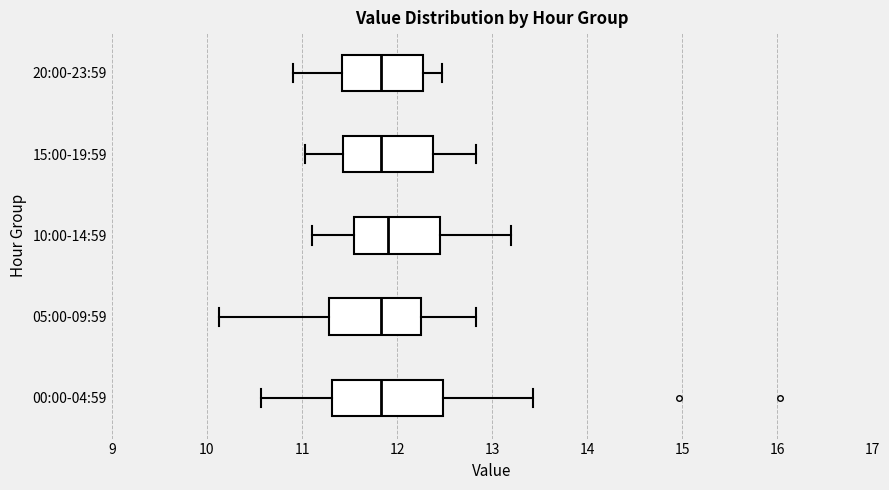

Reading bottom to top, transcribe this box plot: for each box, give where its median line is, the range the box spans, and where its two whiskers end, as read against the x-axis. The values are not printed on the chart, so give them approximately, as read against the axis.

00:00-04:59: median 11.8, box 11.3 to 12.5, whiskers 10.6 to 13.4
05:00-09:59: median 11.8, box 11.3 to 12.3, whiskers 10.1 to 12.8
10:00-14:59: median 11.9, box 11.6 to 12.5, whiskers 11.1 to 13.2
15:00-19:59: median 11.8, box 11.4 to 12.4, whiskers 11.0 to 12.8
20:00-23:59: median 11.8, box 11.4 to 12.3, whiskers 10.9 to 12.5